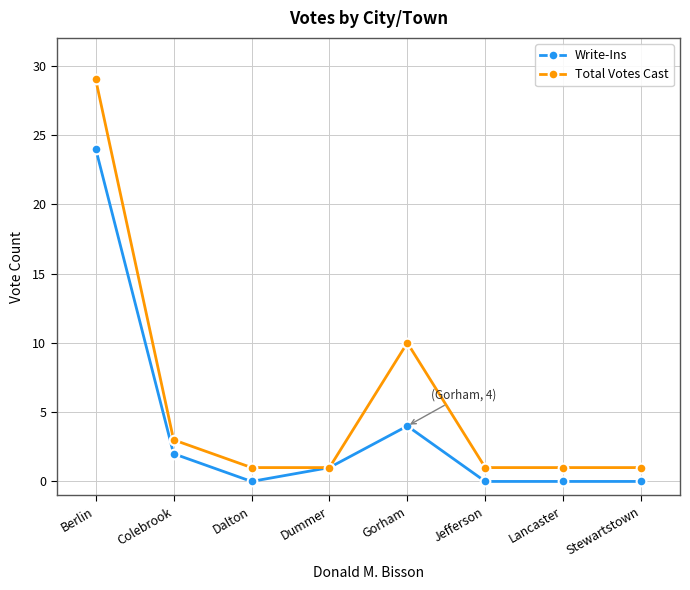

How many lines are shown in the chart?

2